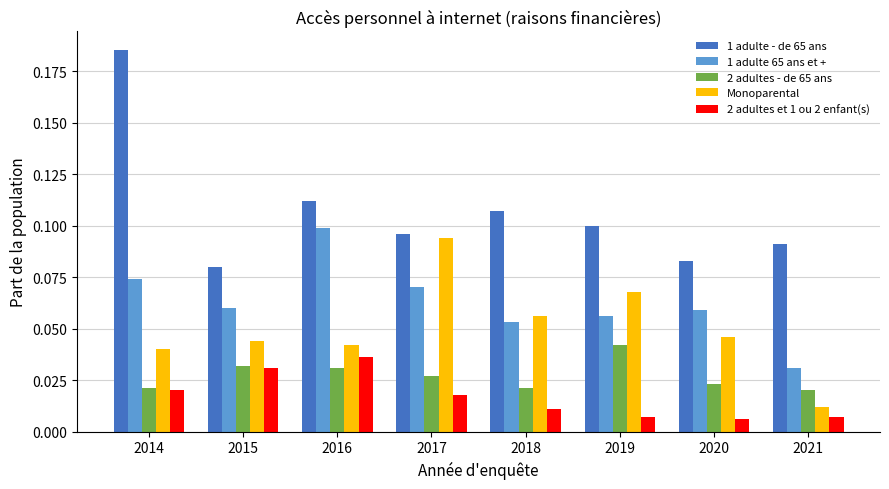

True or false: 2 adultes et 1 ou 2 enfant(s) has a value of 0.1 at 2015.

False